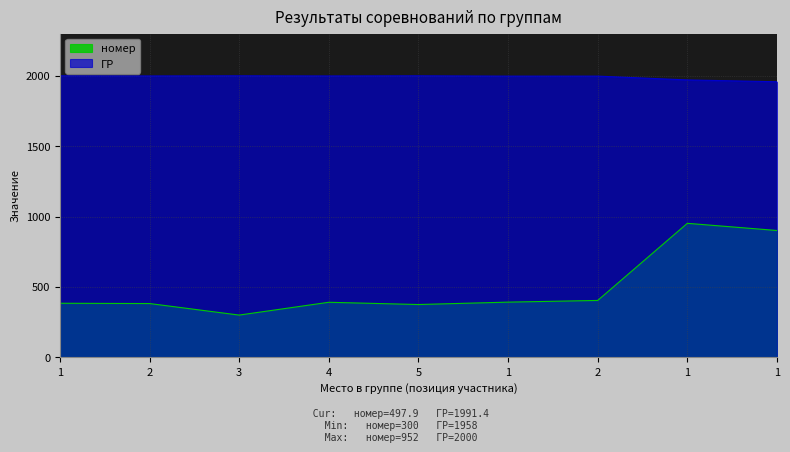

Rank the series at 5 from lowest to highest value.

номер, ГР